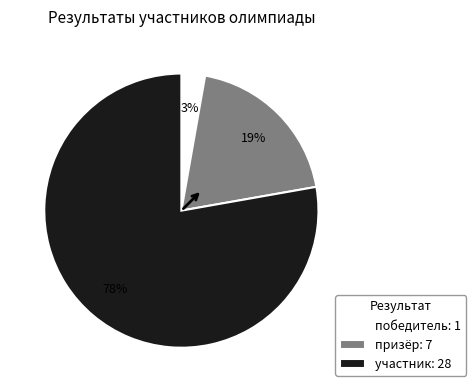

Rank the categories by value from lowest to highest.

победитель, призёр, участник